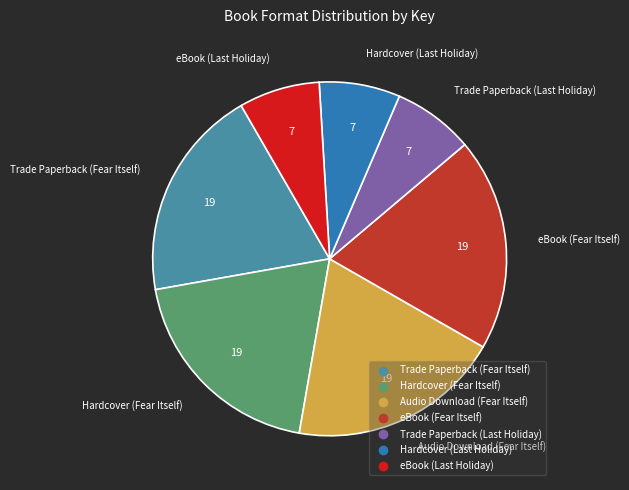

Does any single category account for the majority?

No